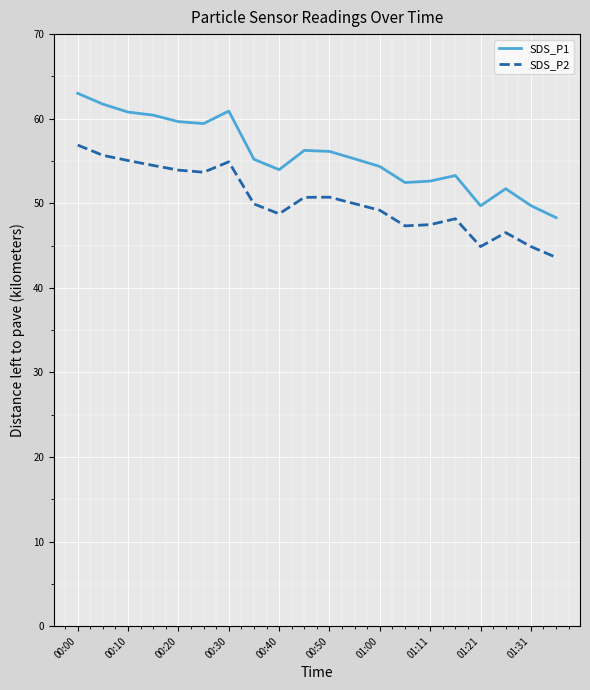

True or false: SDS_P2 and SDS_P1 cross at least once.

False